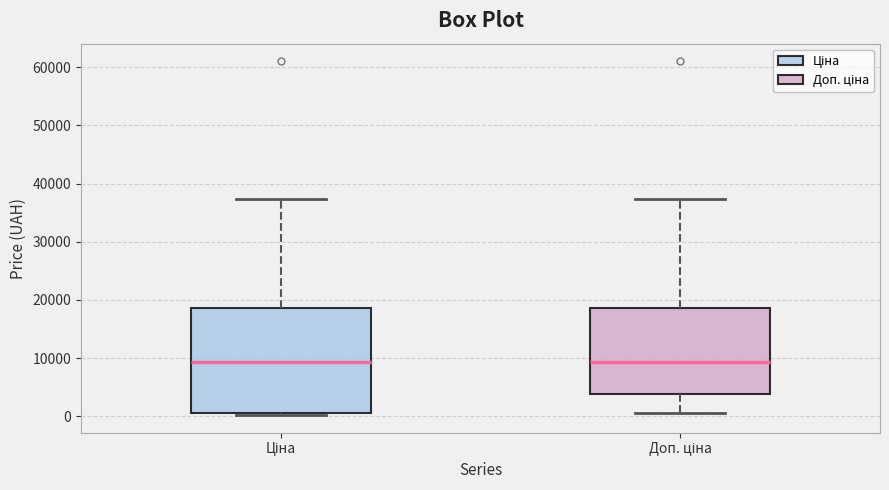

Comparing the boxes themselves (not the whiskers), which one is the tallest?

Ціна